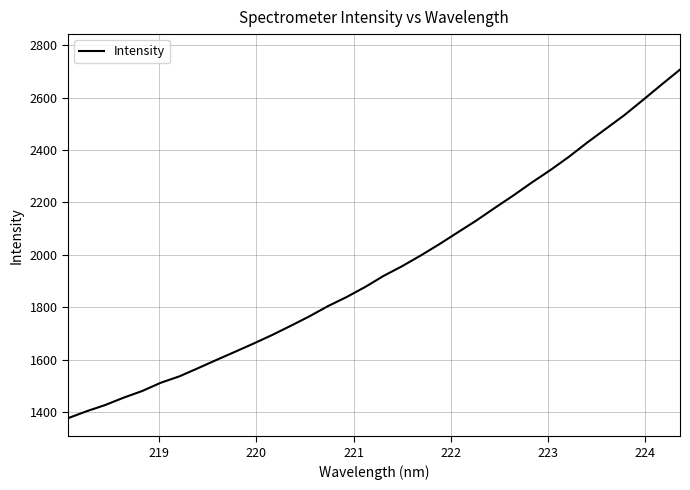

What is the greatest value displayed?

2706.5